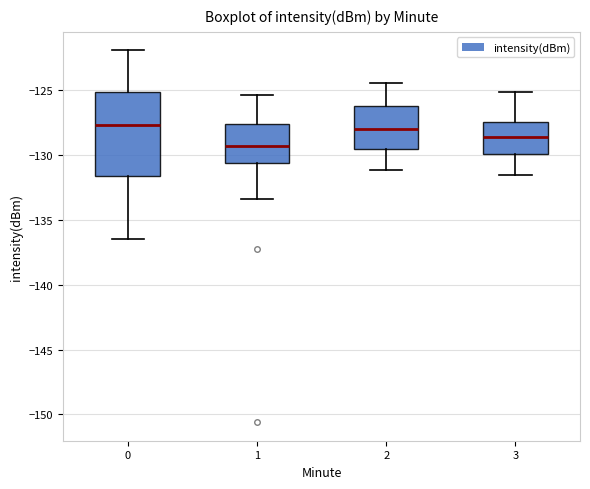

Reading left to right, read every box against the y-axis: the position of its median line, the range the box covers, and the ends of its whiskers. The values are not printed on the chart, so give them approximately, as read against the axis.

0: median -127.5, box -131.5 to -125.0, whiskers -136.5 to -122.0
1: median -129.5, box -130.5 to -127.5, whiskers -133.5 to -125.5
2: median -128.0, box -129.5 to -126.5, whiskers -131.0 to -124.5
3: median -128.5, box -130.0 to -127.5, whiskers -131.5 to -125.0